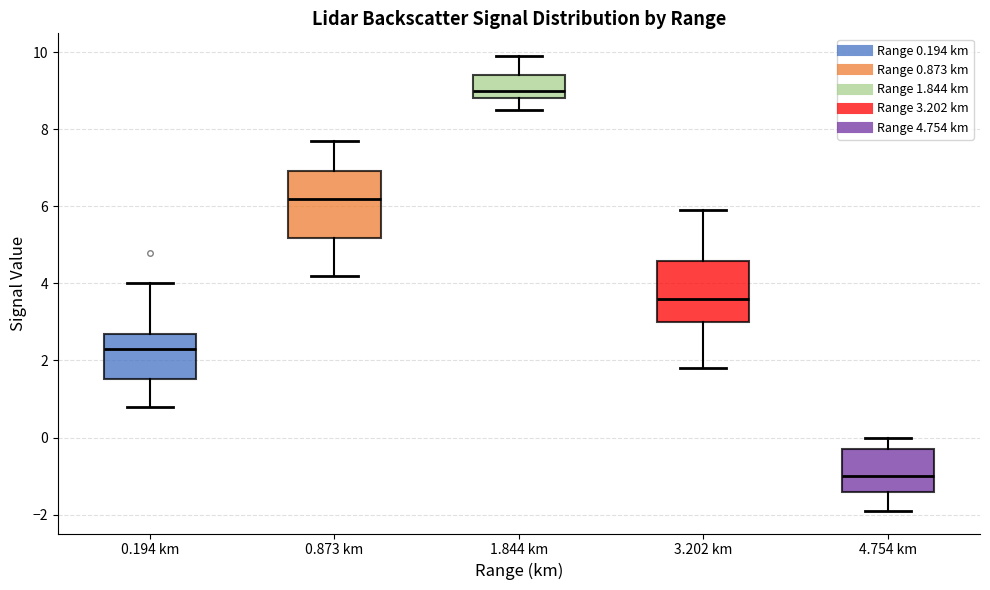

Which box has the lowest median line?

4.754 km